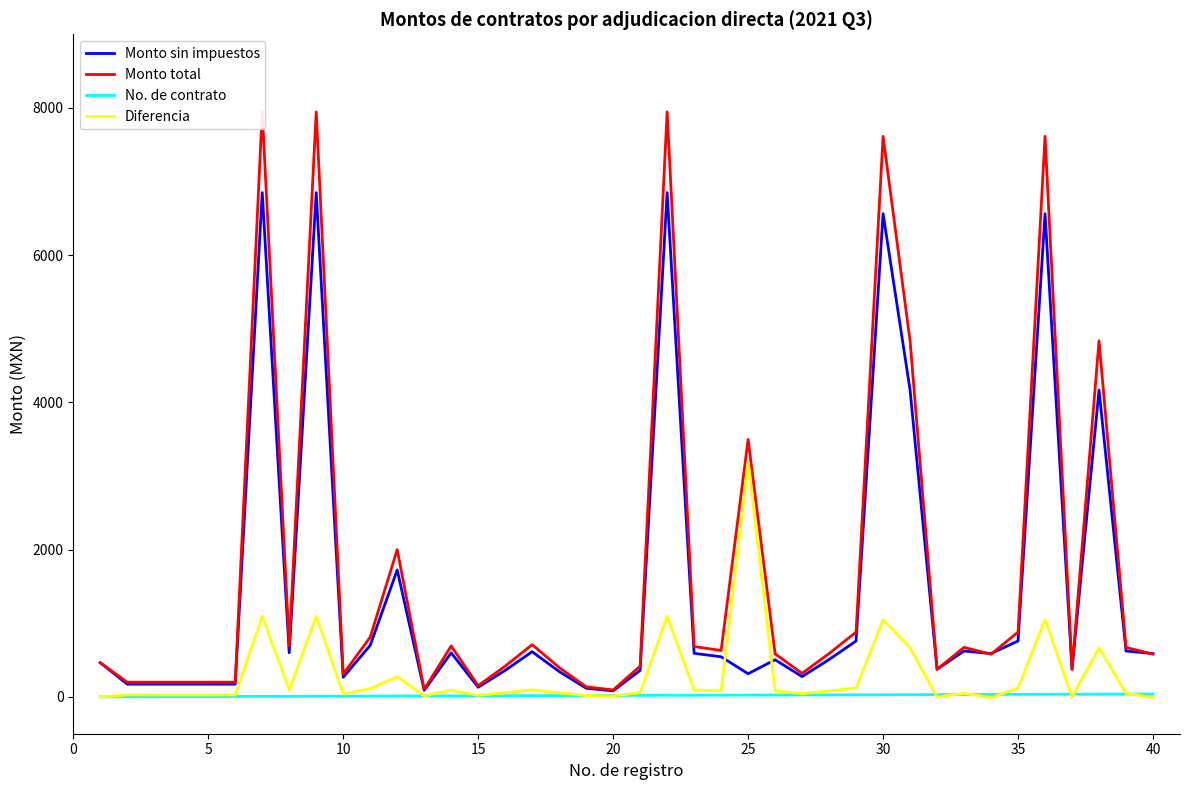

Rank the series by their average value, from highest to lowest.

Monto total, Monto sin impuestos, Diferencia, No. de contrato